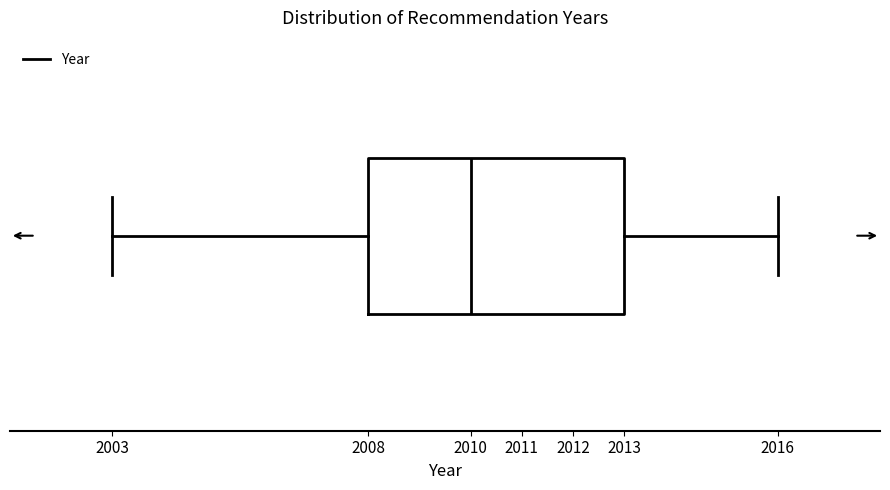

Transcribe this box plot: give where the median line is, the range the box spans, and where the two whiskers end, as read against the x-axis. The values are not printed on the chart, so give them approximately, as read against the axis.

median 2010, box 2008 to 2013, whiskers 2003 to 2016